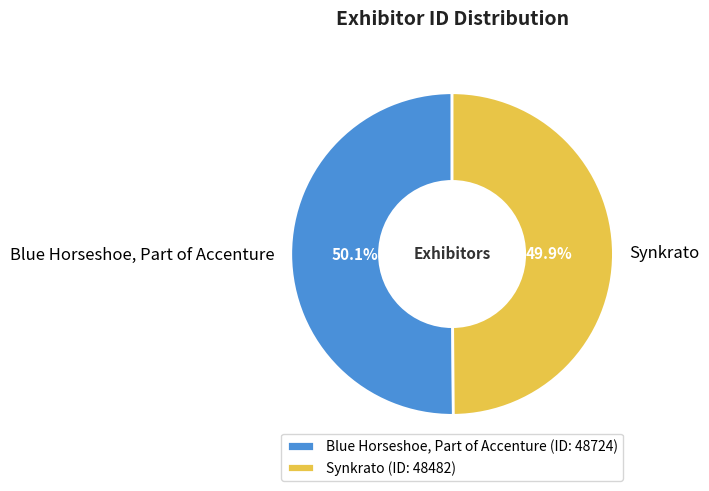

To the nearest percent, what is the combined percentage of Blue Horseshoe, Part of Accenture and Synkrato?

100%